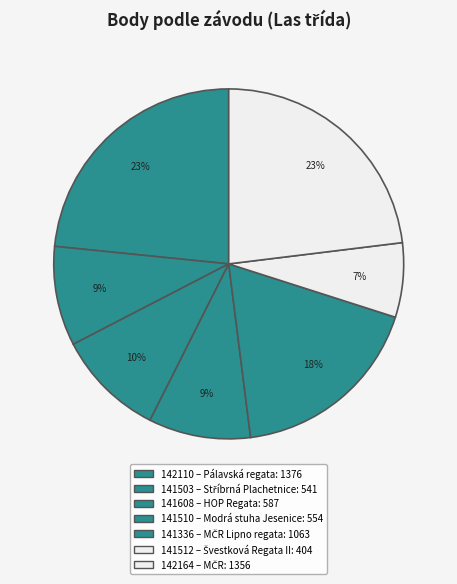

How many segments does this pie chart have?

7